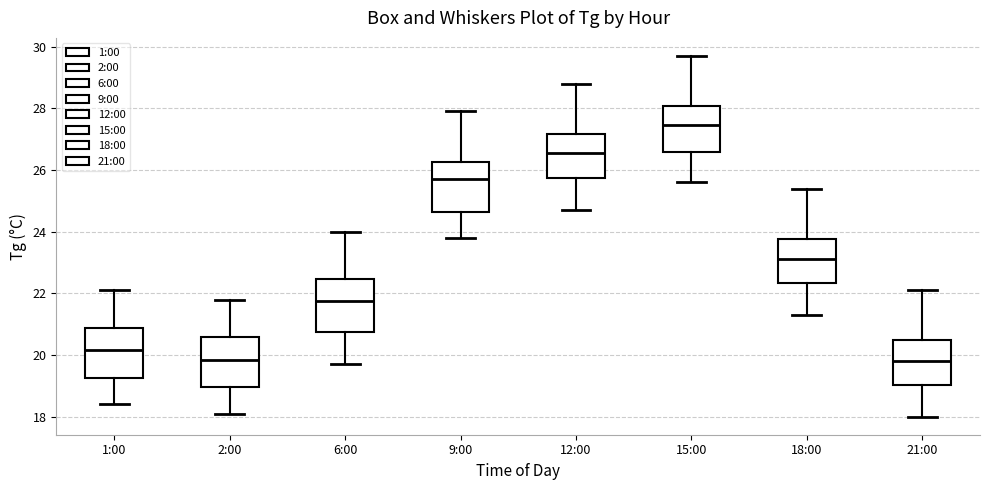

Which box has the highest median line?

15:00